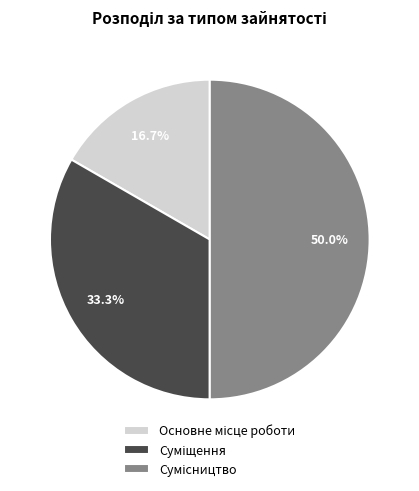

How many slices are in this pie chart?

3